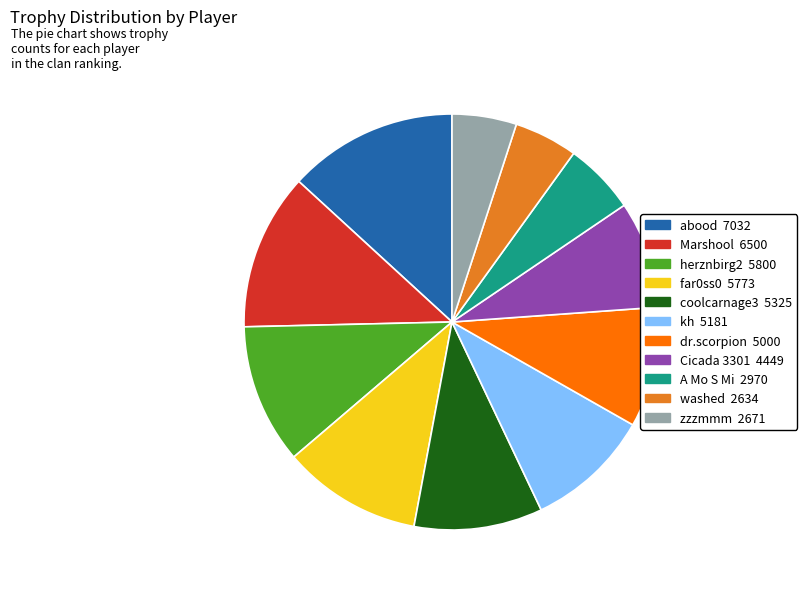

Is there a majority slice in this chart?

No